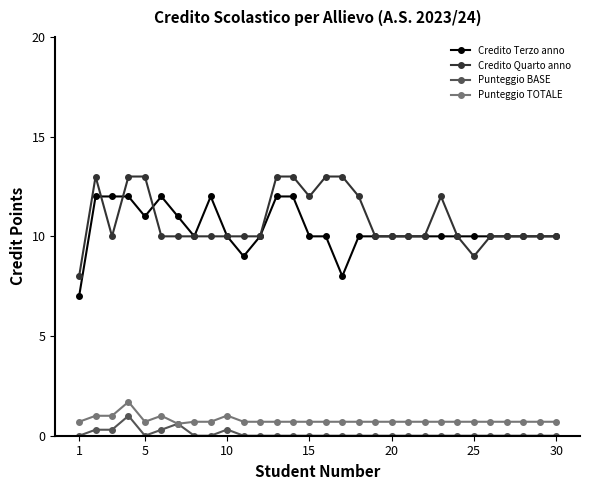

At how many categories does at least one series exceed 4?

30